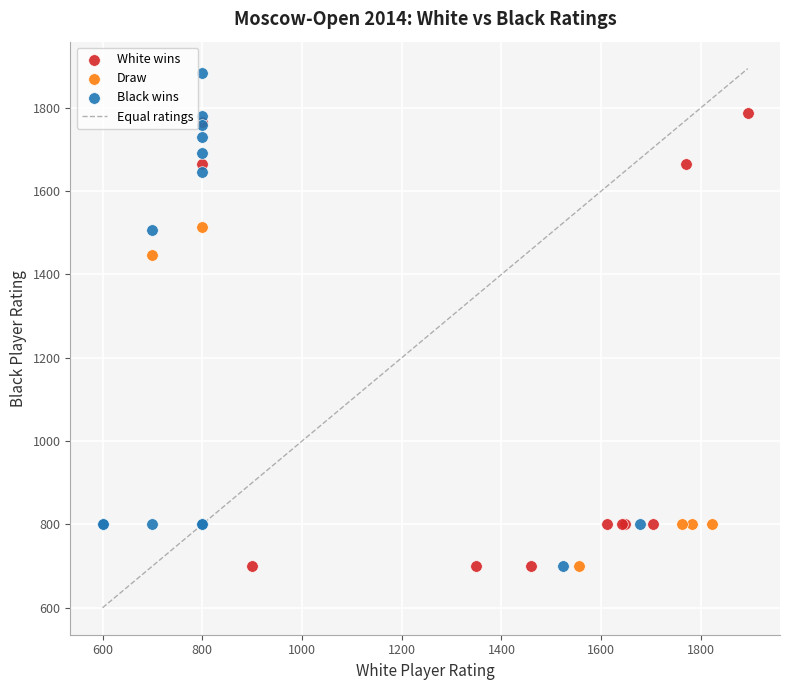

Which series reaches the maximum Y coordinate?

Black wins